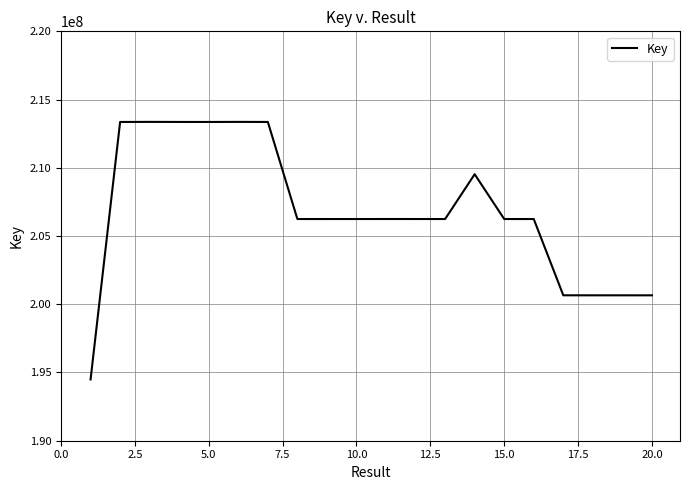

What is the difference between the maximum and minimum values?

18873542